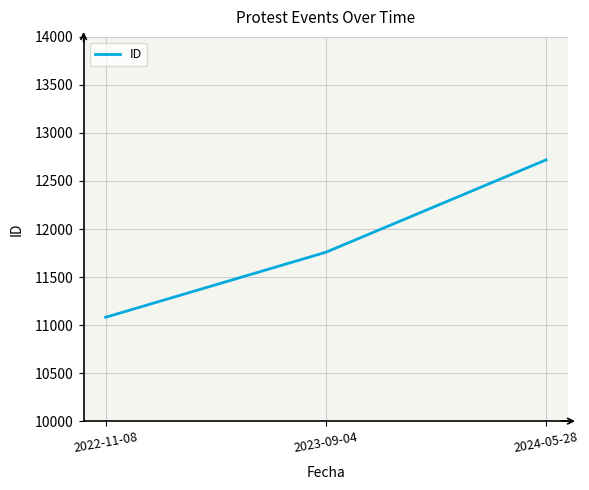

True or false: the data shows 7238 at 2024-05-28.

False